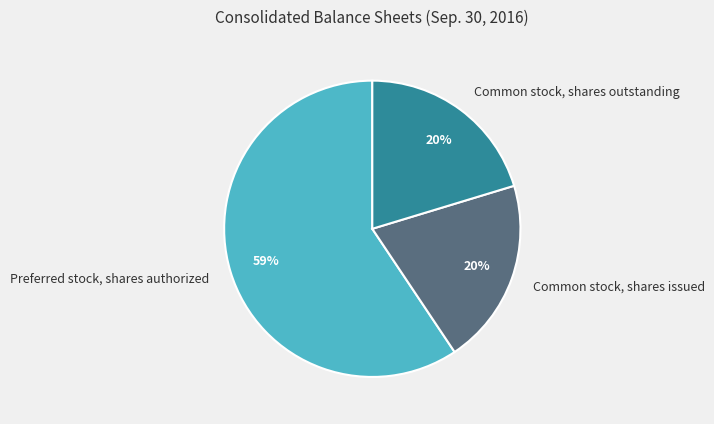

How many segments does this pie chart have?

3